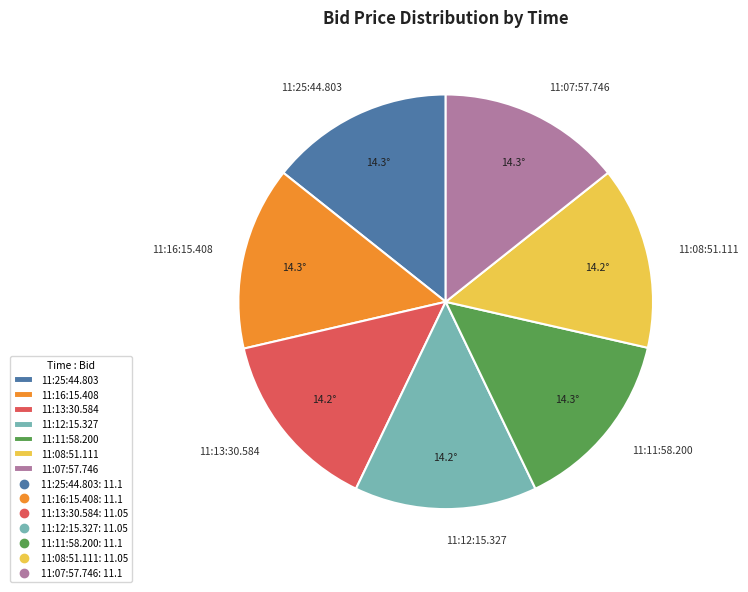

Is the sum of 11:13:30.584 and 11:08:51.111 greater than half?

No